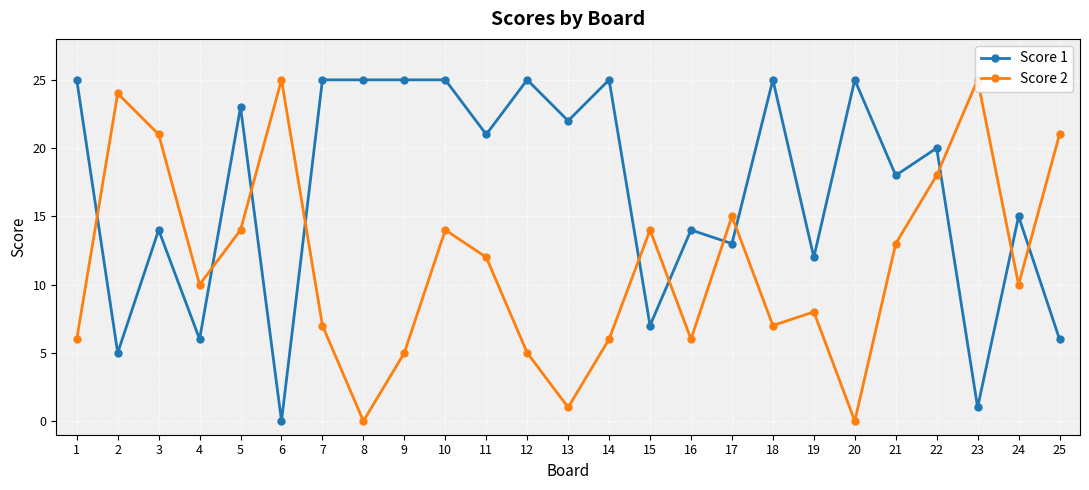

True or false: Score 1 has more than 1 points higher than both neighbors.

True